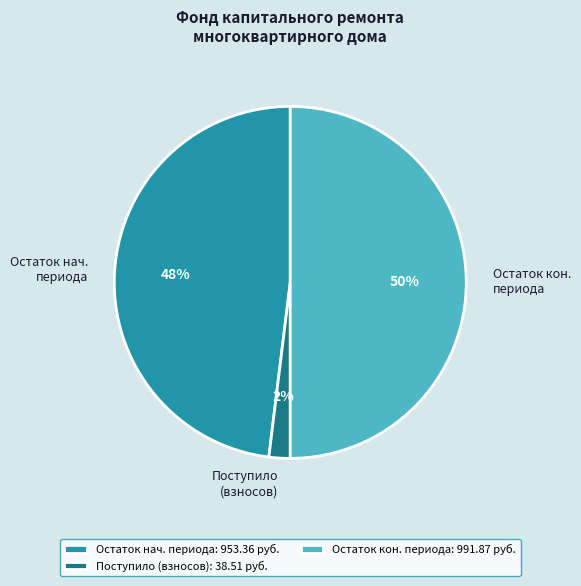

To the nearest percent, what is the difference between the largest and smallest slice percentages?

48%